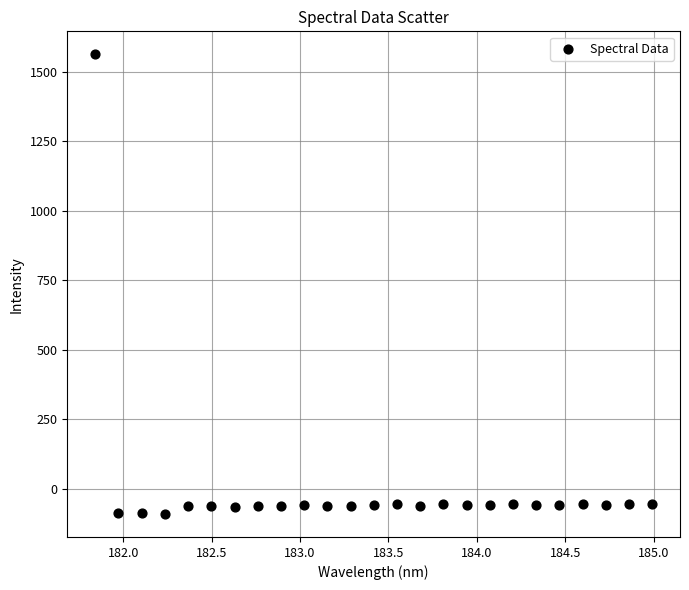

What is the range of Y values (max minus min)?

1651.8